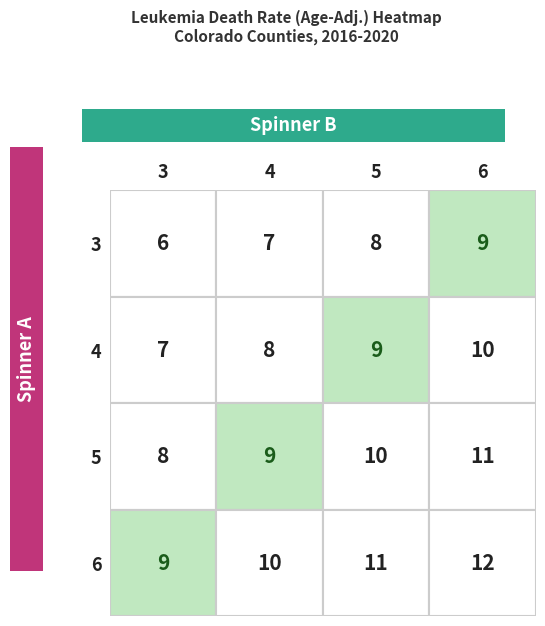

What is the total value across all series at 3?

30